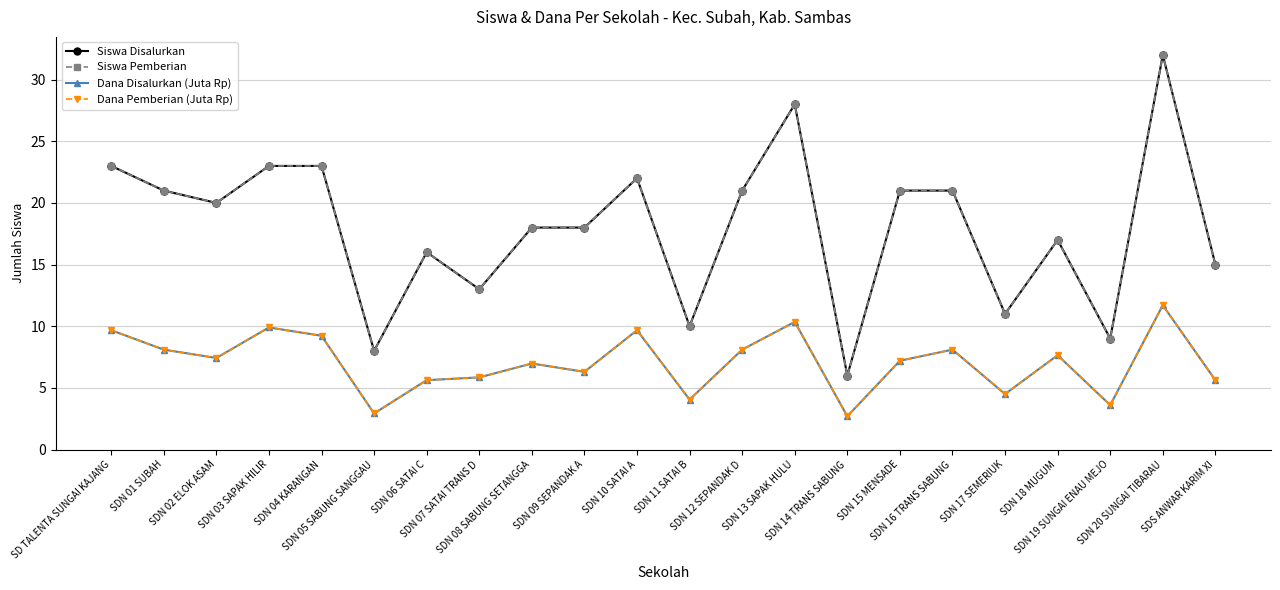

Does the chart have visible grid lines?

Yes